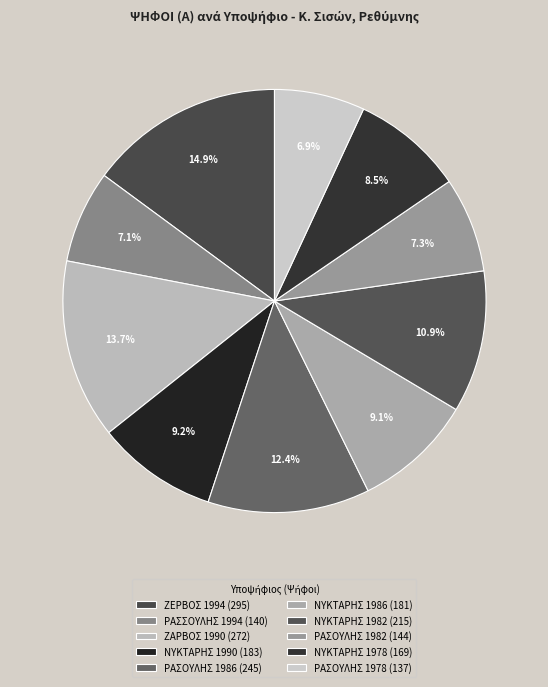

How many segments does this pie chart have?

10